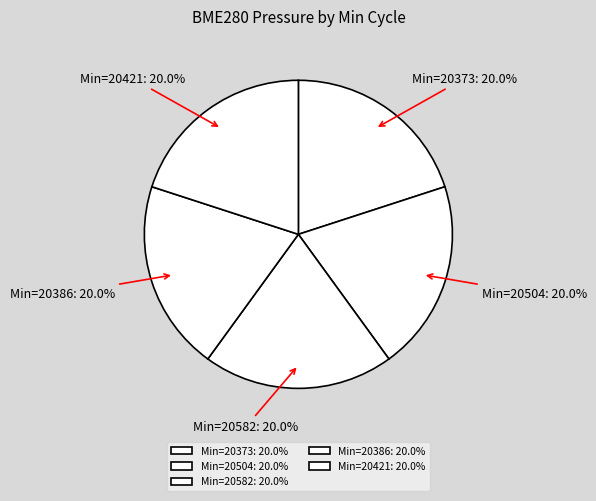

What is the ratio of the value at Min=20504: 20.0% to the value at Min=20582: 20.0%?

1.0